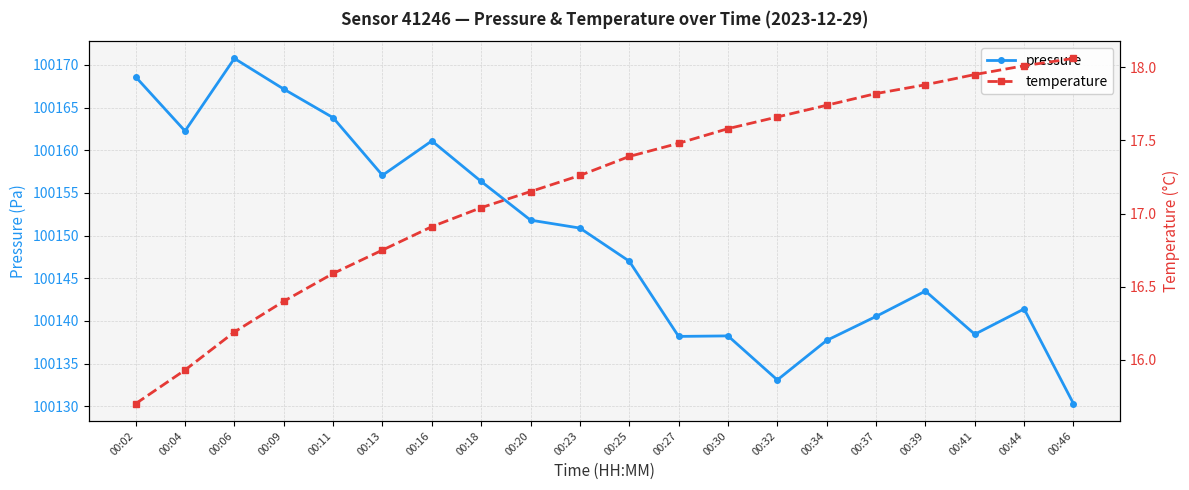

What is the minimum value shown in the chart?

15.7